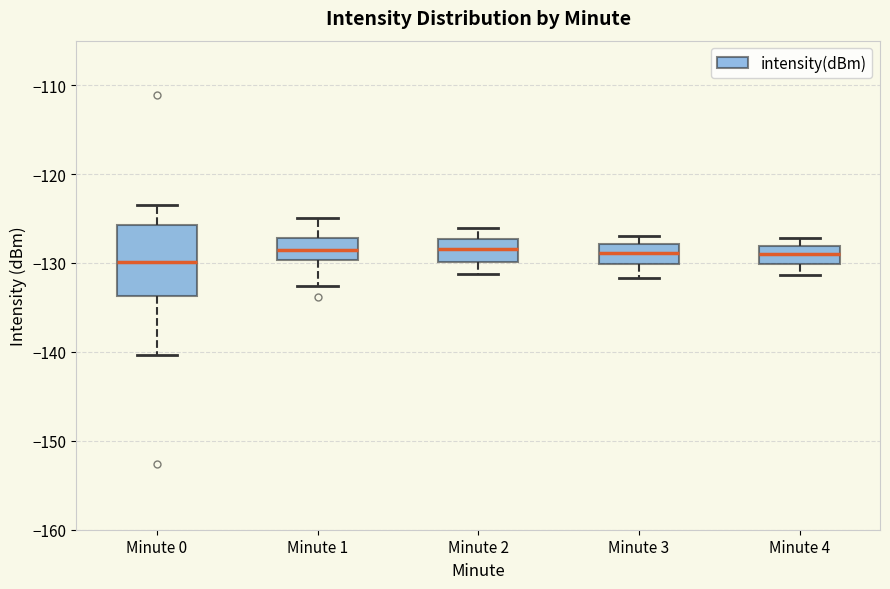

Reading left to right, transcribe this box plot: for each box, give where its median line is, the range the box spans, and where its two whiskers end, as read against the y-axis. The values are not printed on the chart, so give them approximately, as read against the axis.

Minute 0: median -130, box -134 to -126, whiskers -140 to -123
Minute 1: median -128, box -130 to -127, whiskers -133 to -125
Minute 2: median -128, box -130 to -127, whiskers -131 to -126
Minute 3: median -129, box -130 to -128, whiskers -132 to -127
Minute 4: median -129, box -130 to -128, whiskers -131 to -127